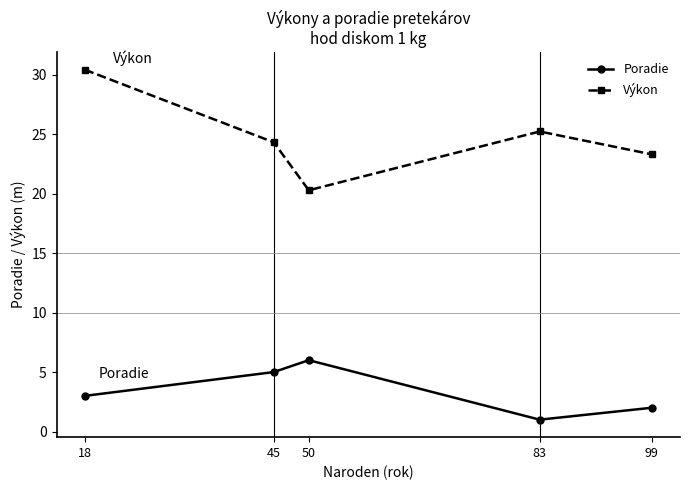

In Poradie, how many points are higher than both neighbors (excluding endpoints)?

1